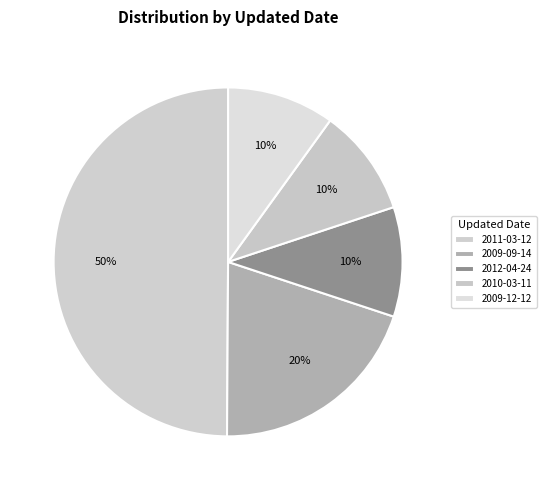

Which slice is the largest?

2011-03-12